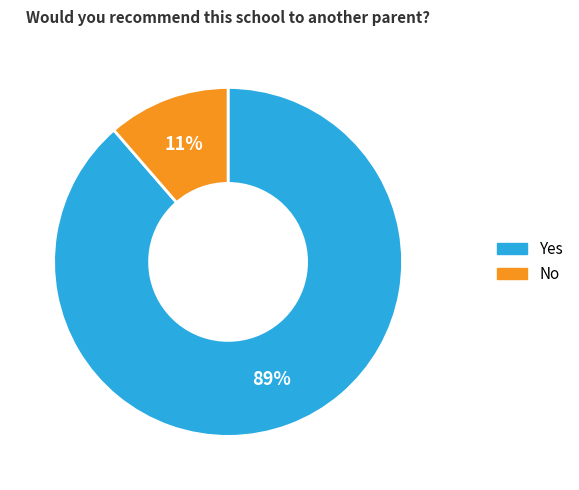

What percentage is the Yes slice, to the nearest percent?

89%